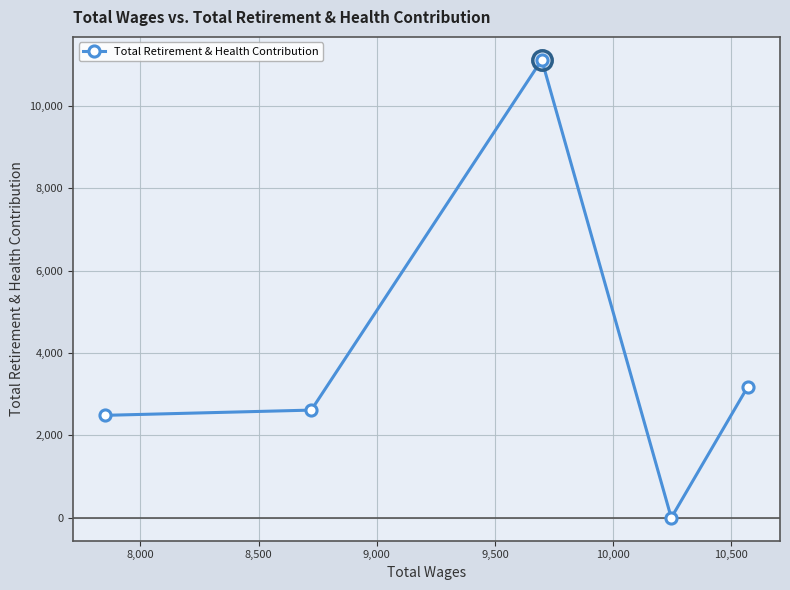

How many lines are shown in the chart?

1